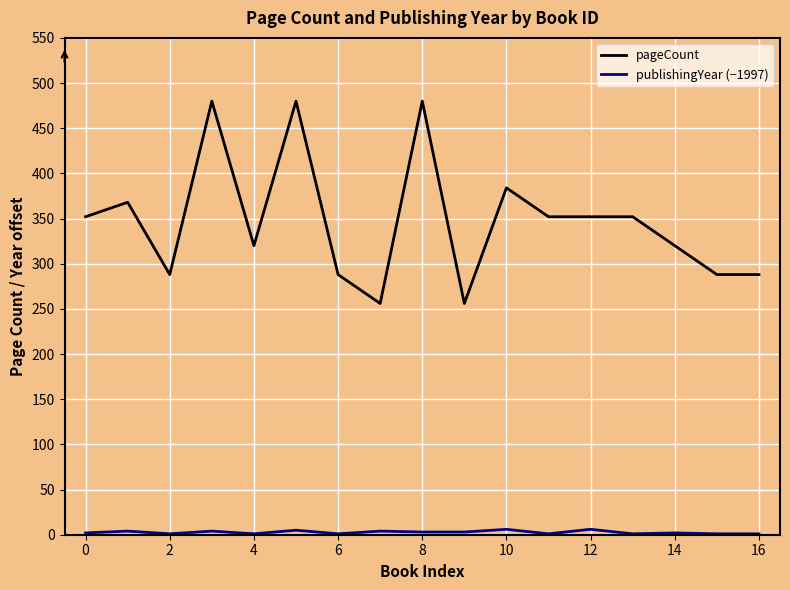

True or false: publishingYear (−1997) and pageCount intersect in this chart.

False